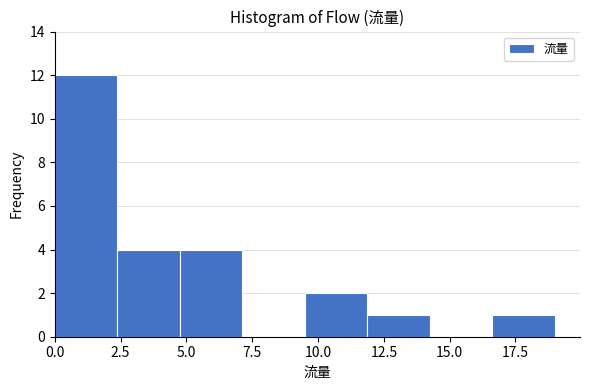

Reading left to right, list every bar in this chart as the range it spans on the x-axis followed by its height. Neither the bar edges nor the heights are printed on the chart, so give them approximately, as read against the axes.

0.0 to 2.5: 12
2.5 to 5.0: 4
5.0 to 7.0: 4
7.0 to 9.5: 0
9.5 to 12.0: 2
12.0 to 14.5: 1
14.5 to 16.5: 0
16.5 to 19.0: 1